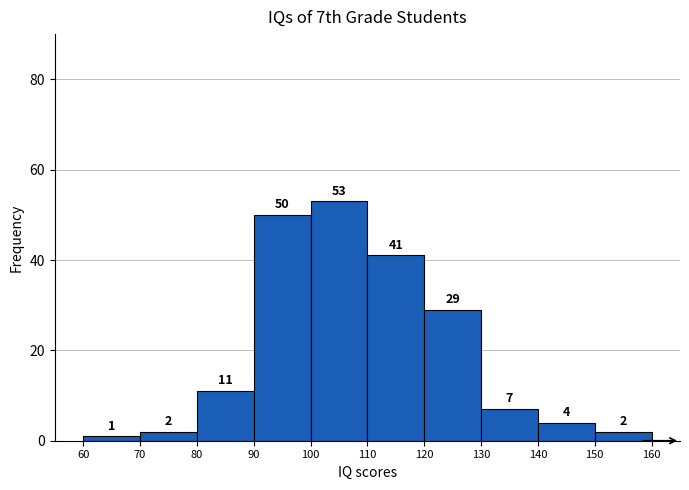

Over which range of the x-axis is the bar tallest?

100 to 110